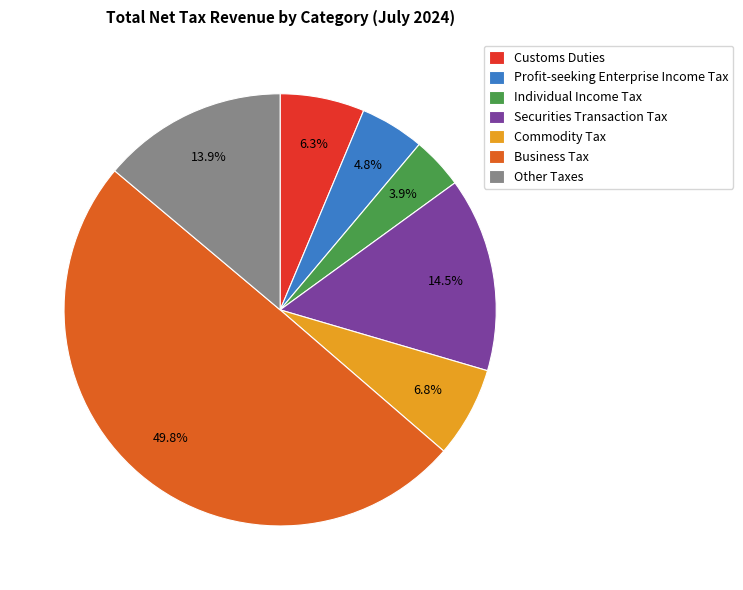

To the nearest percent, what is the combined percentage of Commodity Tax and Individual Income Tax?

11%